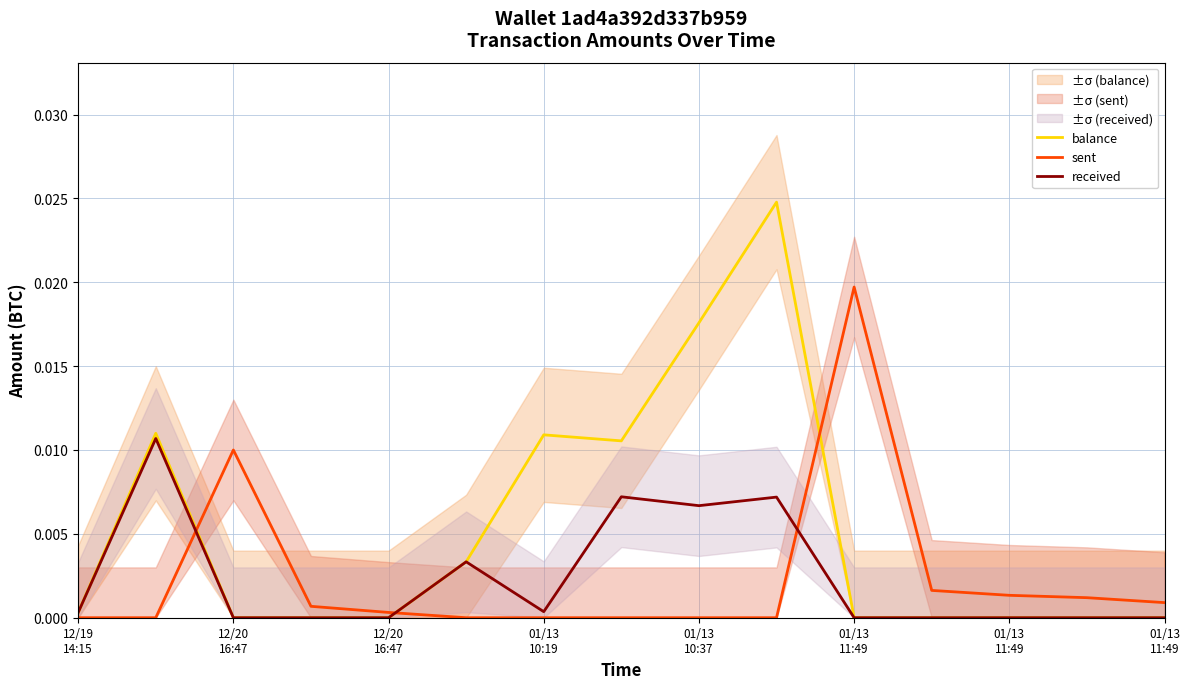

Rank the series by their maximum value, from lowest to highest.

received, sent, balance